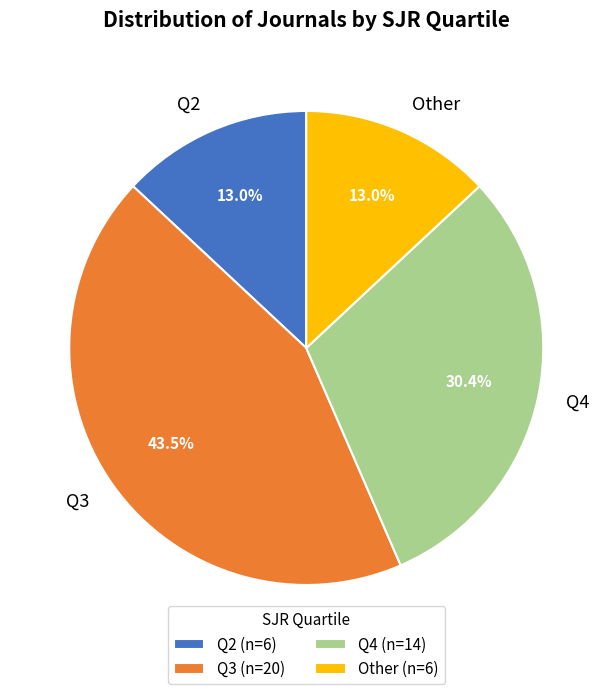

Combined, do Q4 and Q2 account for over 50%?

No